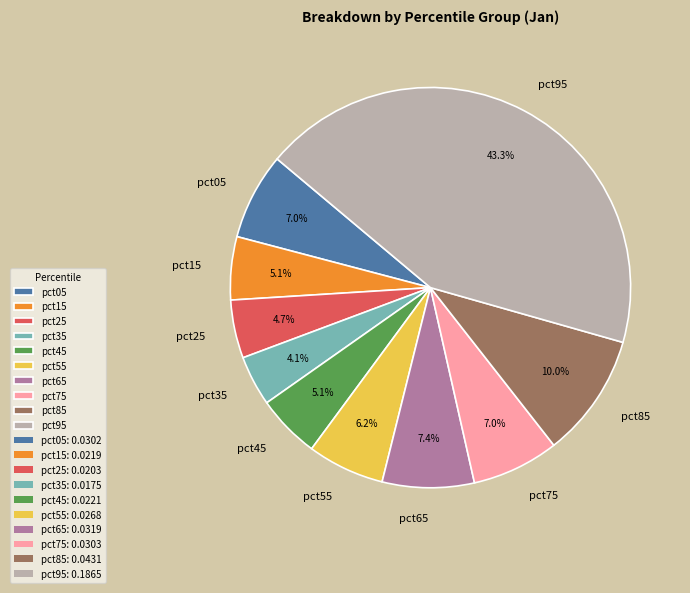

What percentage is the pct15 slice, to the nearest percent?

5%